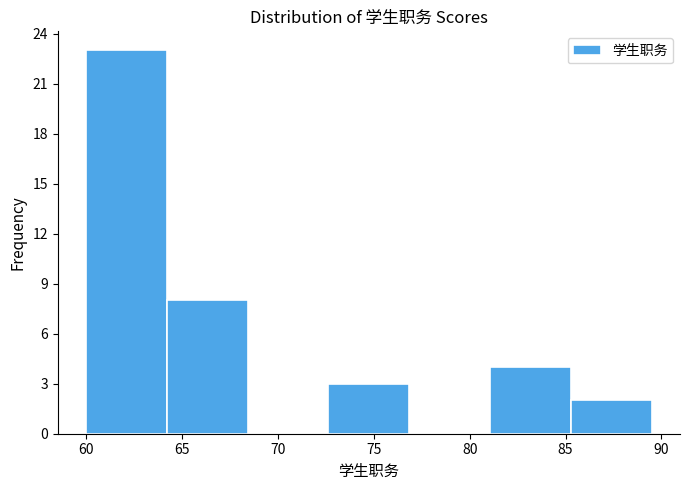

Reading left to right, transcribe this chart: for each bar, give the range it covers on the x-axis and its height. Neither the bar edges nor the heights are printed on the chart, so give them approximately, as read against the axes.

60.0 to 64.0: 23
64.0 to 68.5: 8
68.5 to 72.5: 0
72.5 to 77.0: 3
77.0 to 81.0: 0
81.0 to 85.5: 4
85.5 to 89.5: 2